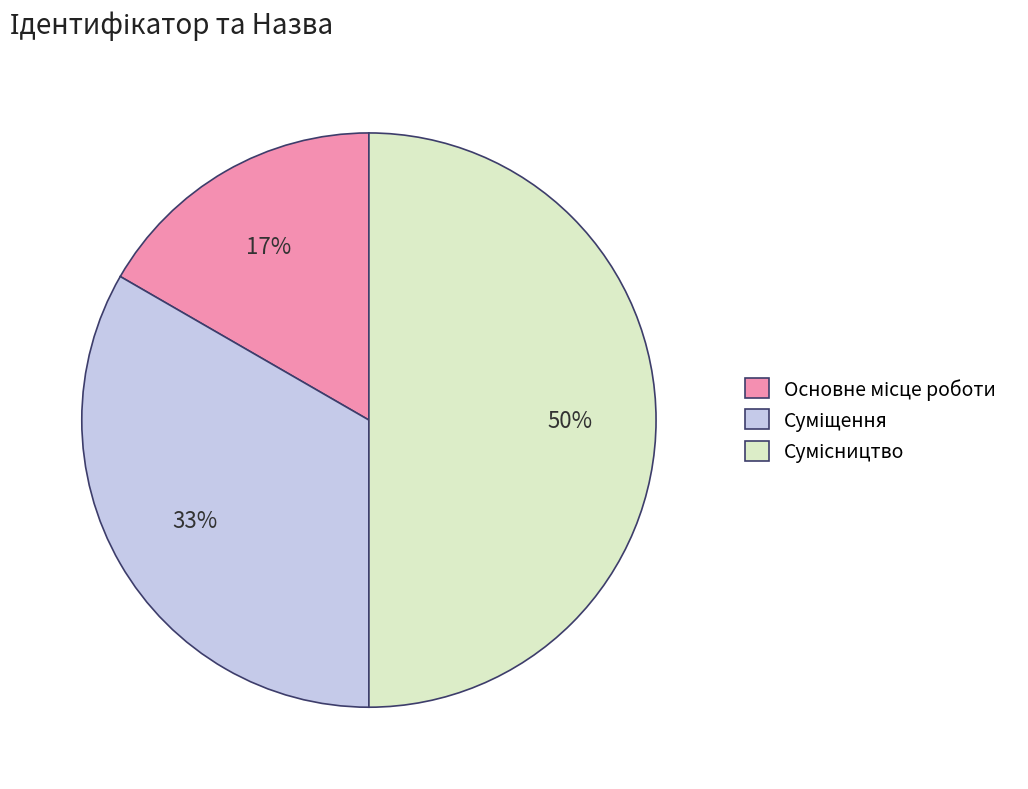

To the nearest percent, what is the difference between the largest and smallest slice percentages?

33%